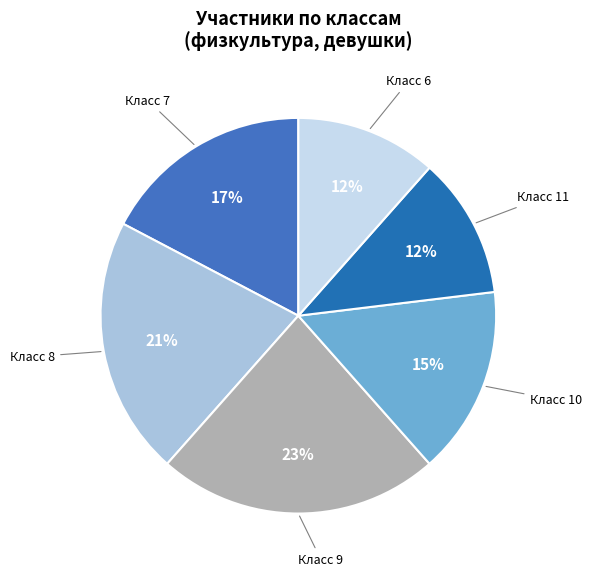

How many slices are in this pie chart?

6